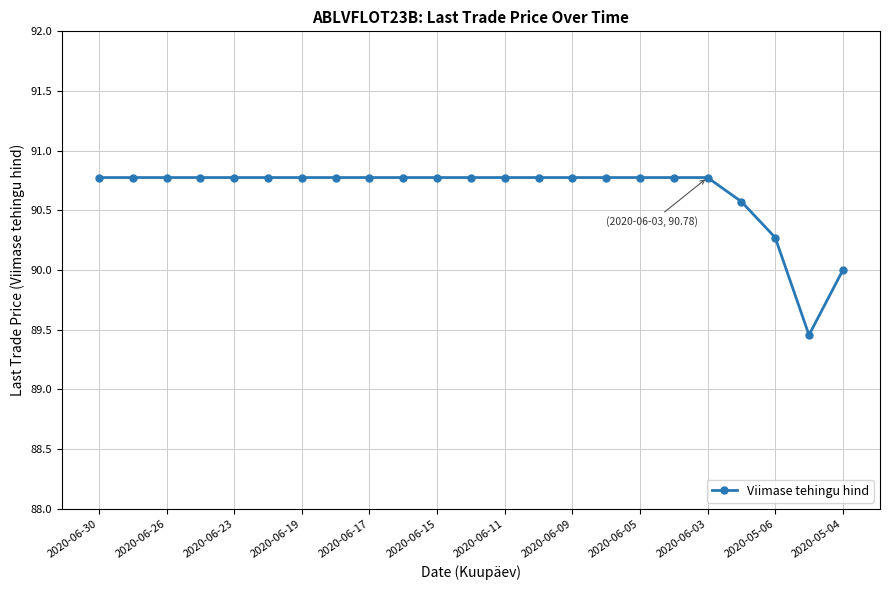

What is the greatest value displayed?

90.8